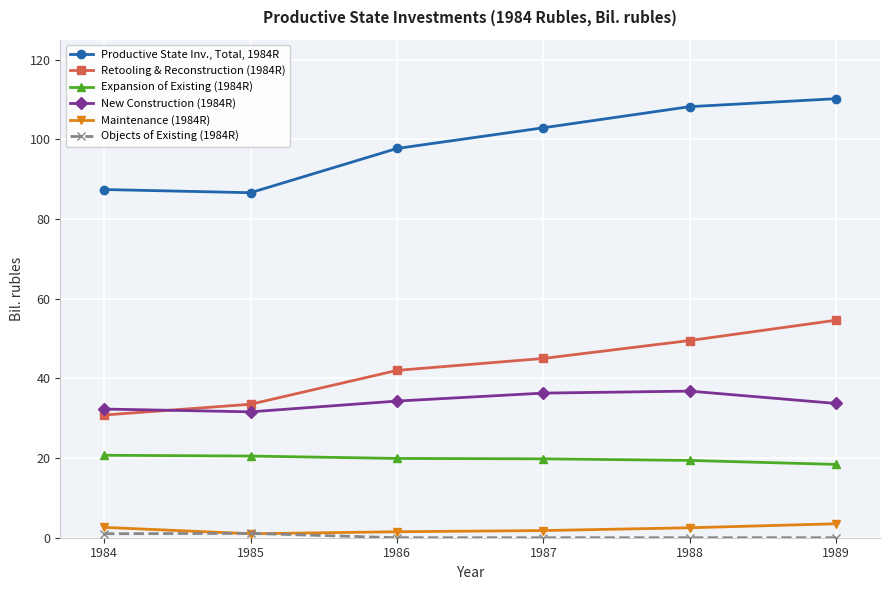

How many lines are shown in the chart?

6